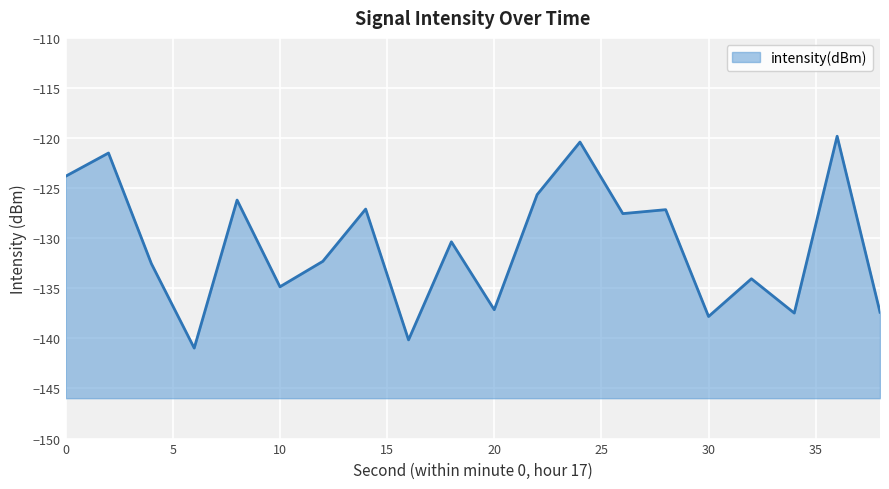

The chart shows a value of -137.4 at 38. True or false?

True